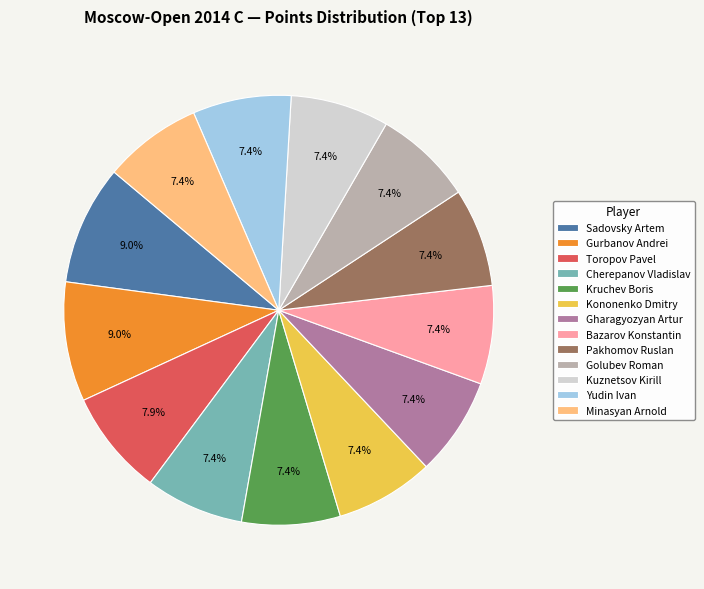

Is it true that Gurbanov Andrei is 9% of the pie?

True